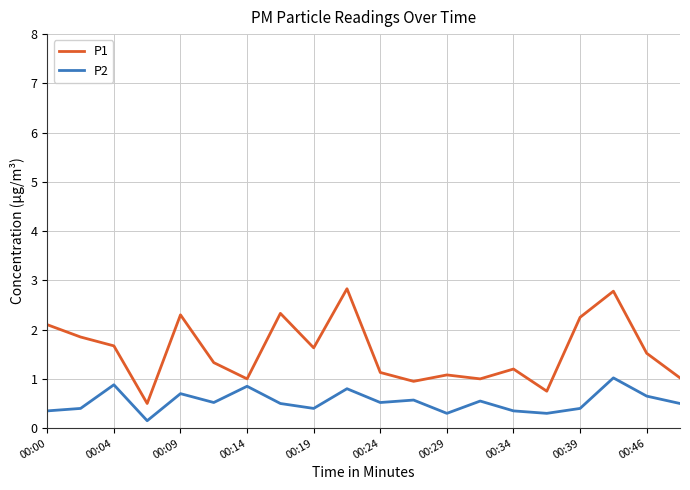

How many interior local peaks does the P1 series have?

6